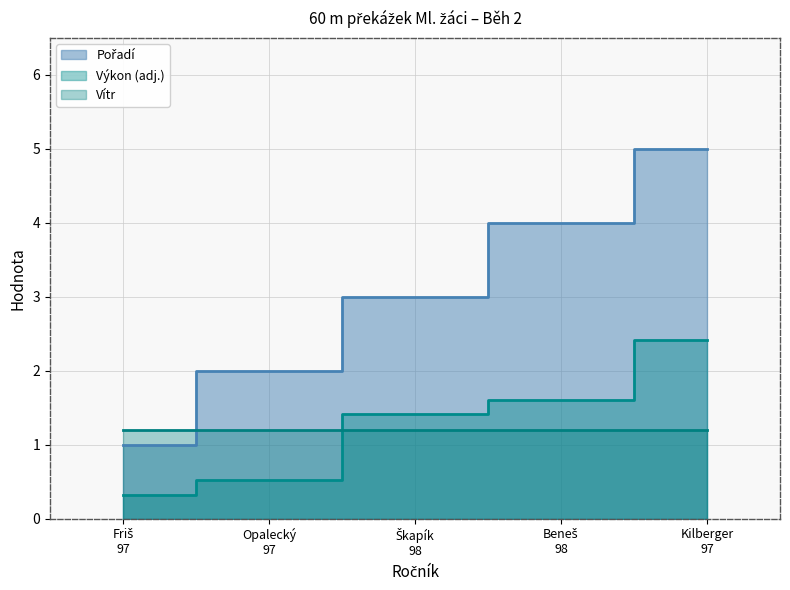

Count the Pořadí values in the range 2 to 4.

3